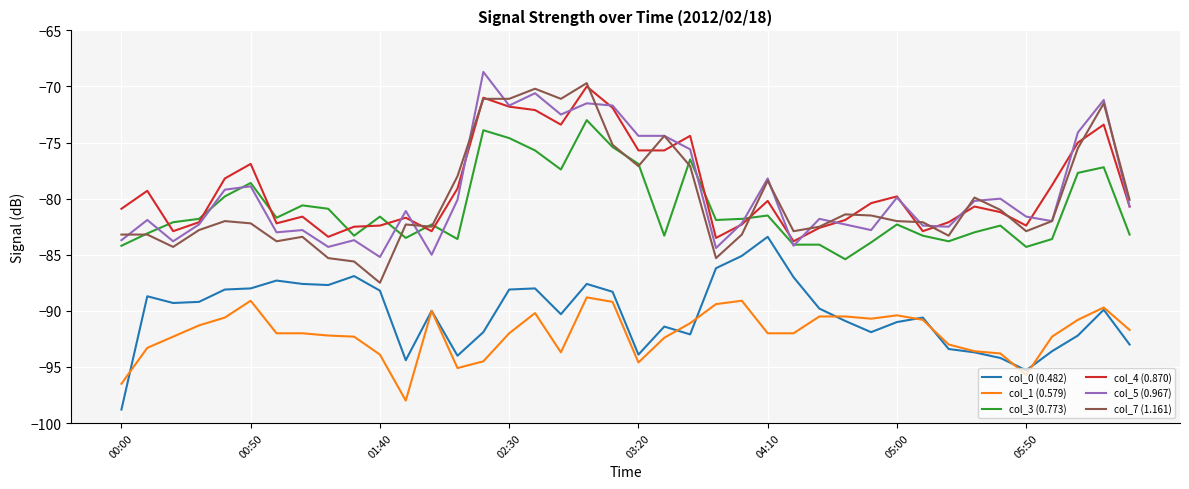

True or false: col_0 (0.482) and col_7 (1.161) intersect in this chart.

False